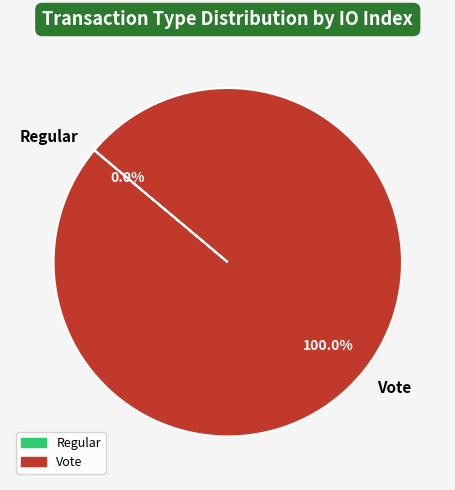

To the nearest percent, what is the difference between the Regular and Vote slice percentages?

100%